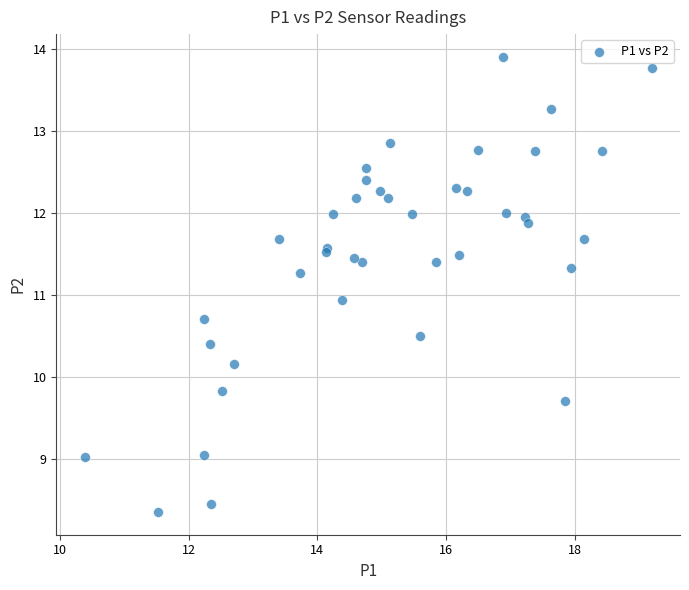

What Y value in the scatter plot is closest to 11?

10.9